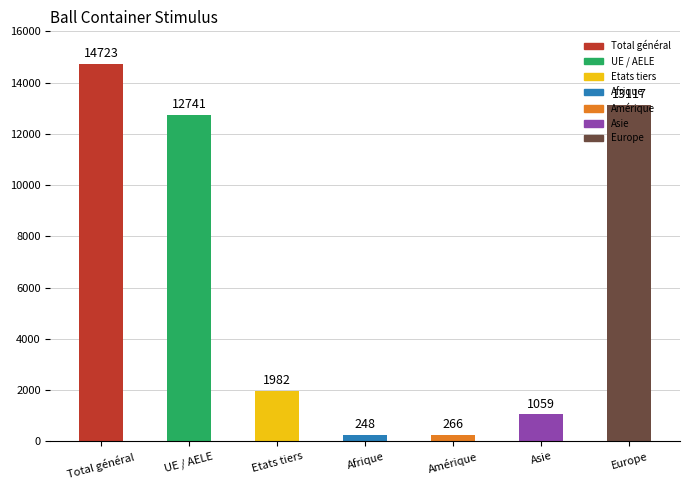

Is it true that the value at Etats tiers is 1982?

True